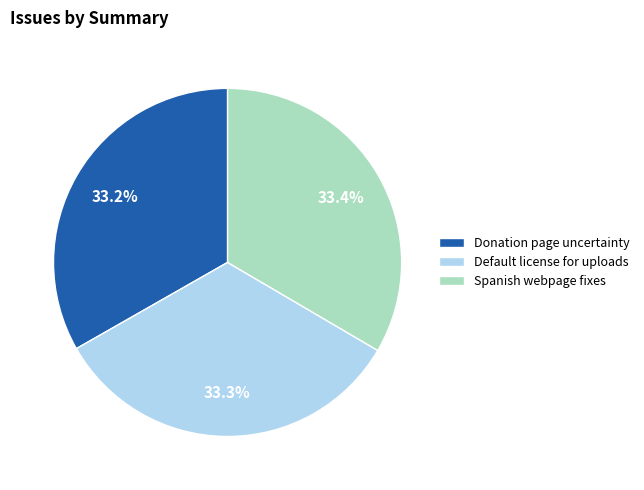

Is the sum of Donation page uncertainty and Default license for uploads greater than half?

Yes